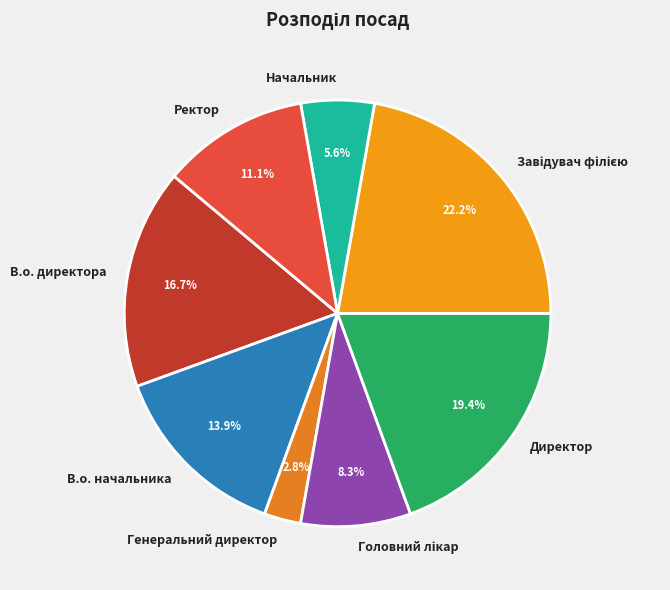

Does any single category account for the majority?

No